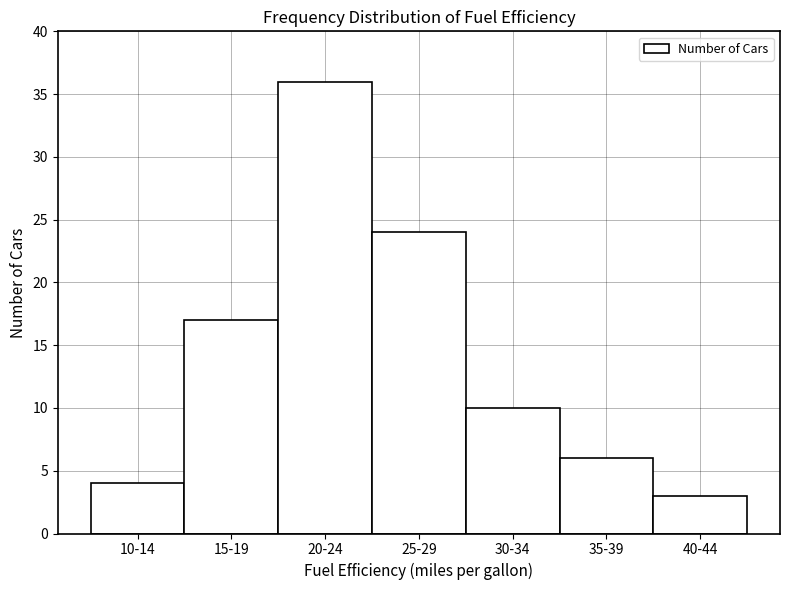

Reading left to right, transcribe all the data shown in this chart.

10-14=4	15-19=17	20-24=36	25-29=24	30-34=10	35-39=6	40-44=3